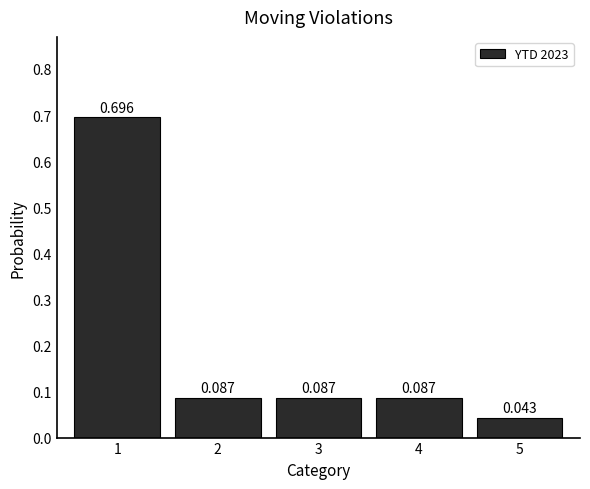

Does the chart contain any negative values?

No